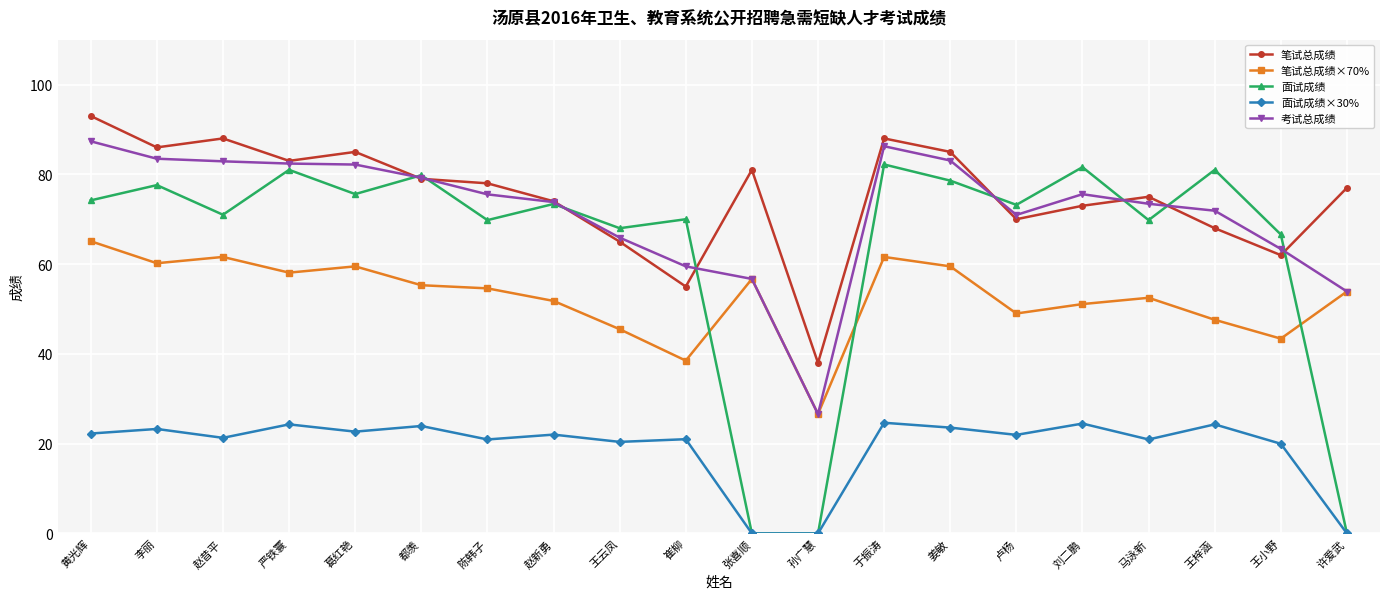

At how many categories does at least one series exceed 79?

11